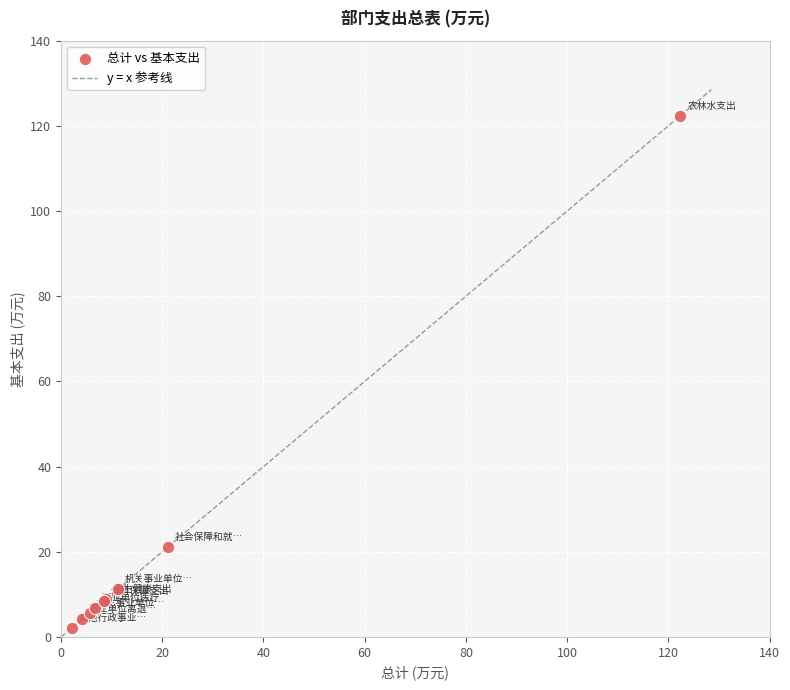

What Y value in the scatter plot is closest to 62?

21.1